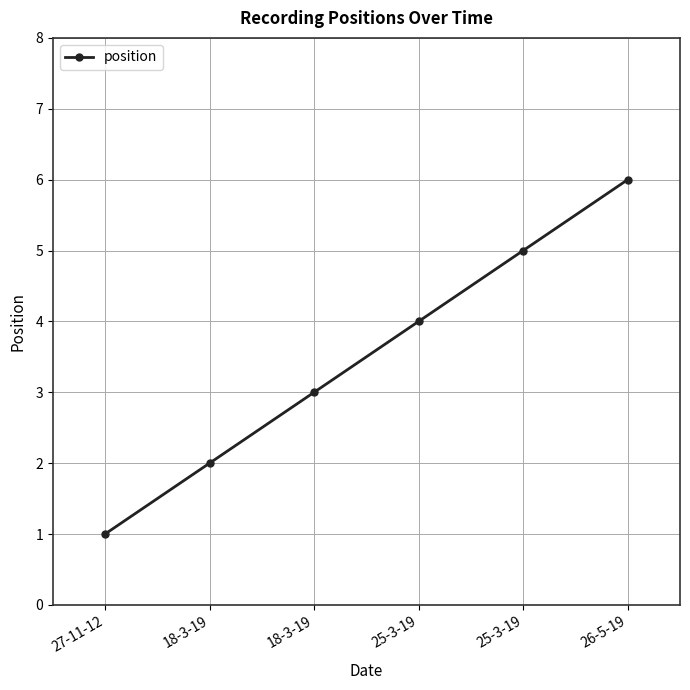

Reading left to right, list all the values displayed in this chart.

27-11-12=1	18-3-19=2	18-3-19=3	25-3-19=4	25-3-19=5	26-5-19=6